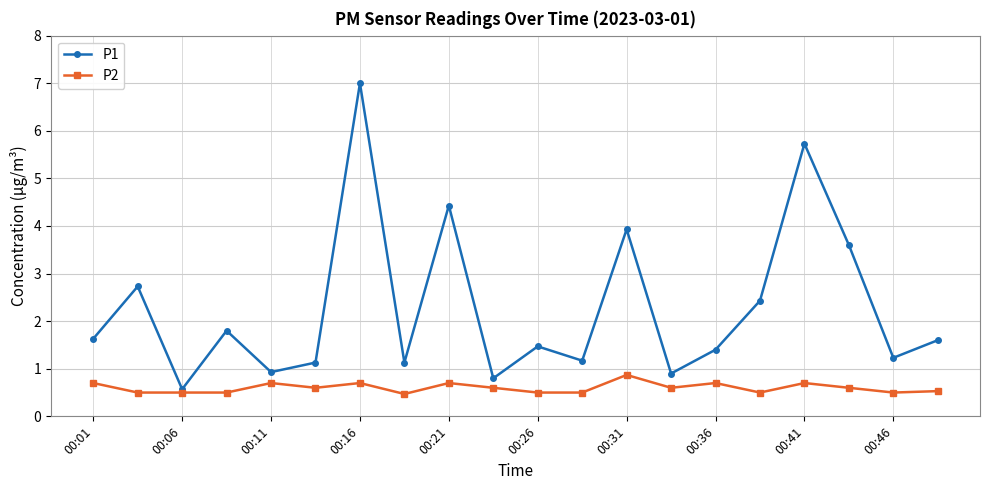

True or false: P1 and P2 intersect in this chart.

False